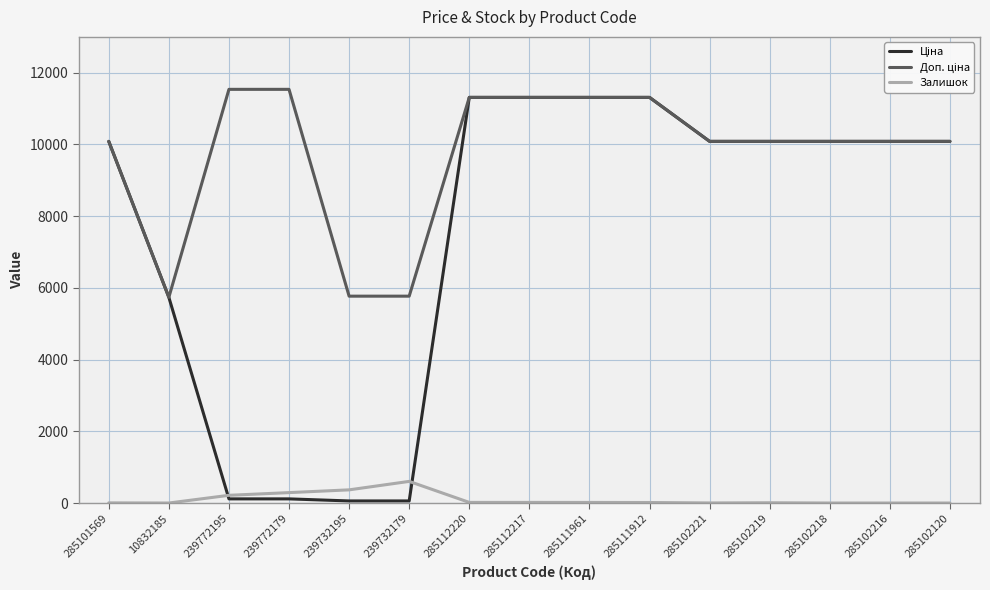

Is it true that Залишок equals 7.0 at 285102219?

True